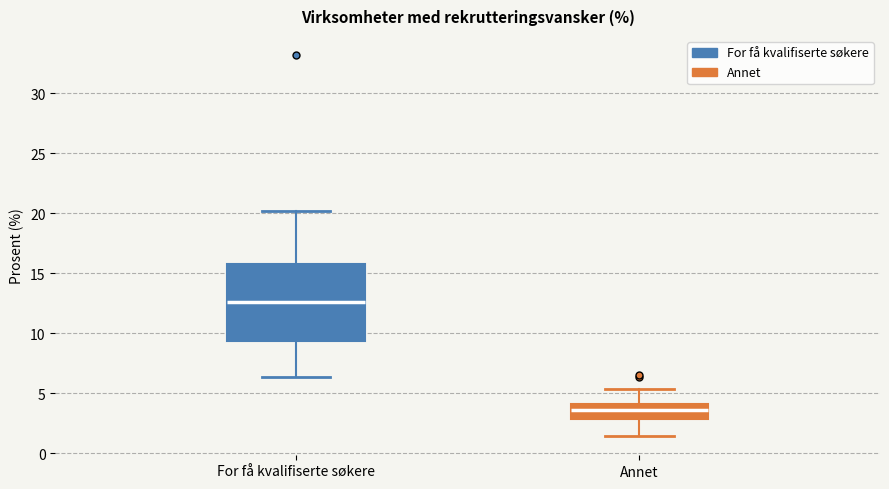

Comparing the boxes themselves (not the whiskers), which one is the tallest?

For få kvalifiserte søkere